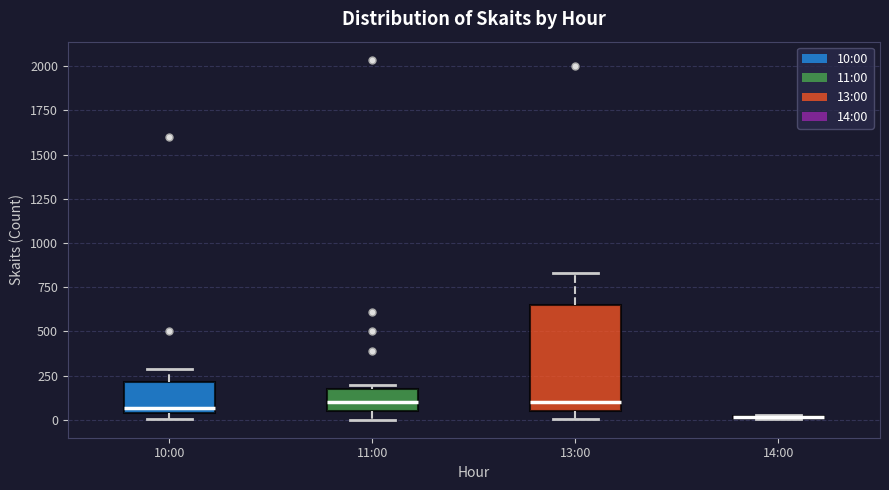

Where does the upper whisker of the box for 10:00 end on the y-axis? The values are not printed on the chart, so give them approximately, as read against the axis.

300